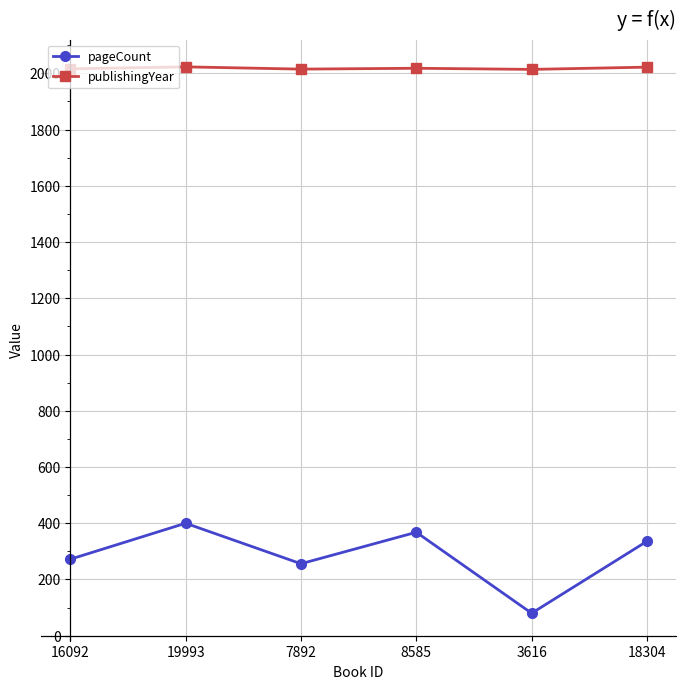

Which series has the largest range (max minus min)?

pageCount